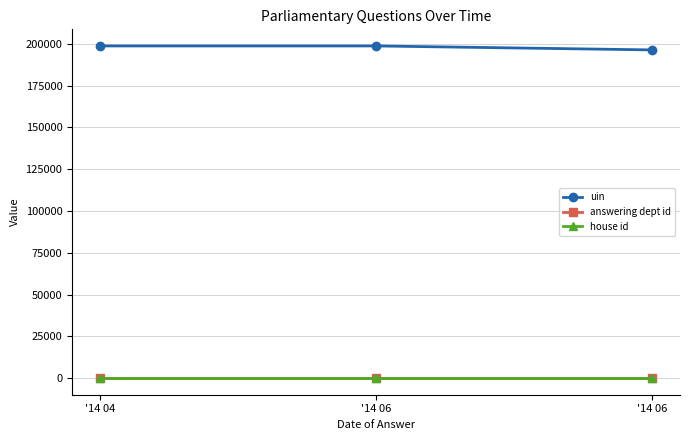

How many data points does each series have?

3